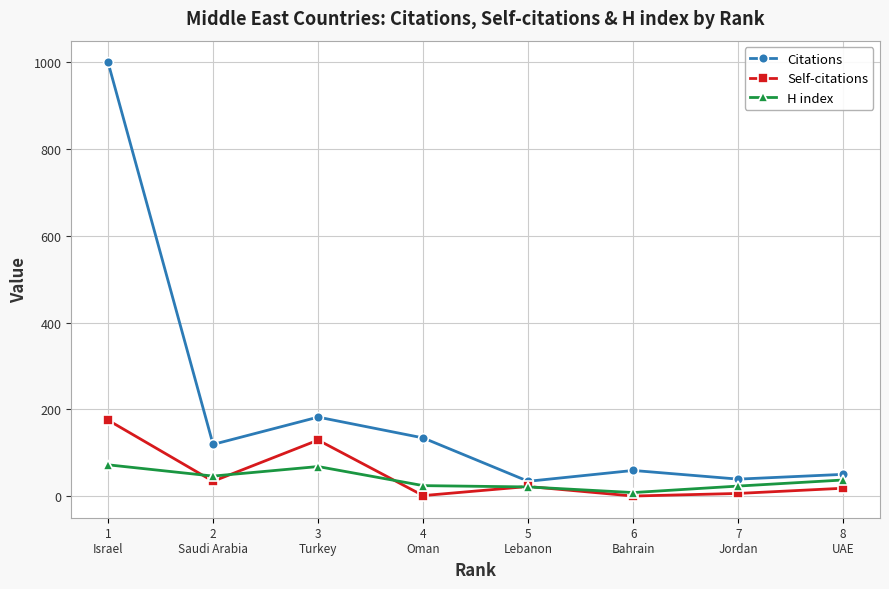

What is the difference between the maximum and minimum values in the Self-citations series?

175